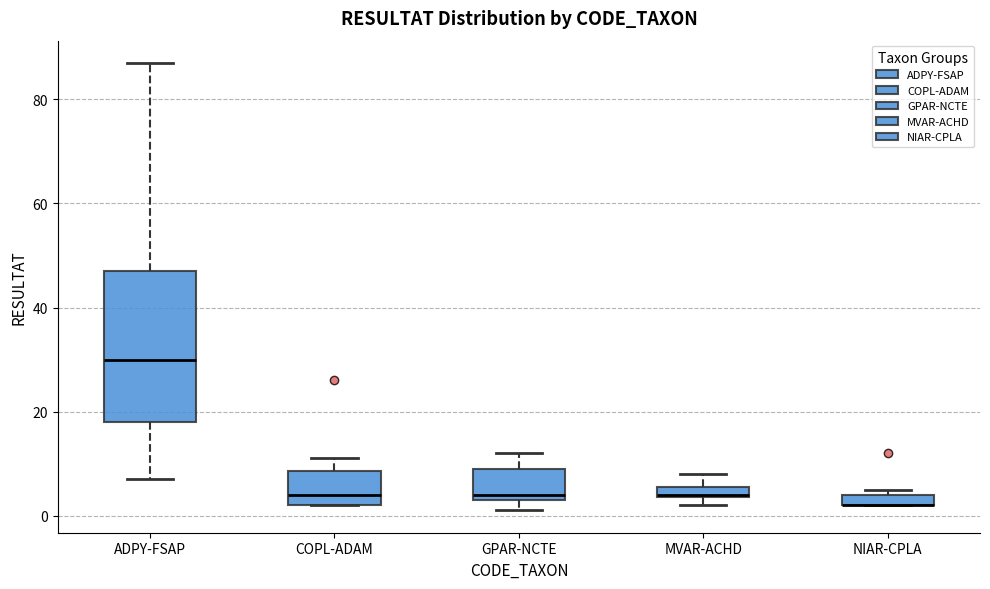

Comparing the boxes themselves (not the whiskers), which one is the tallest?

ADPY-FSAP